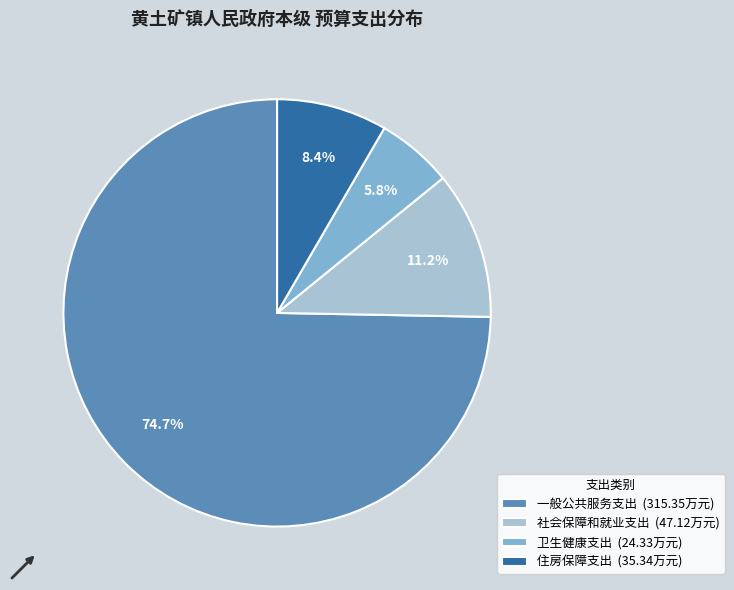

How many segments does this pie chart have?

4